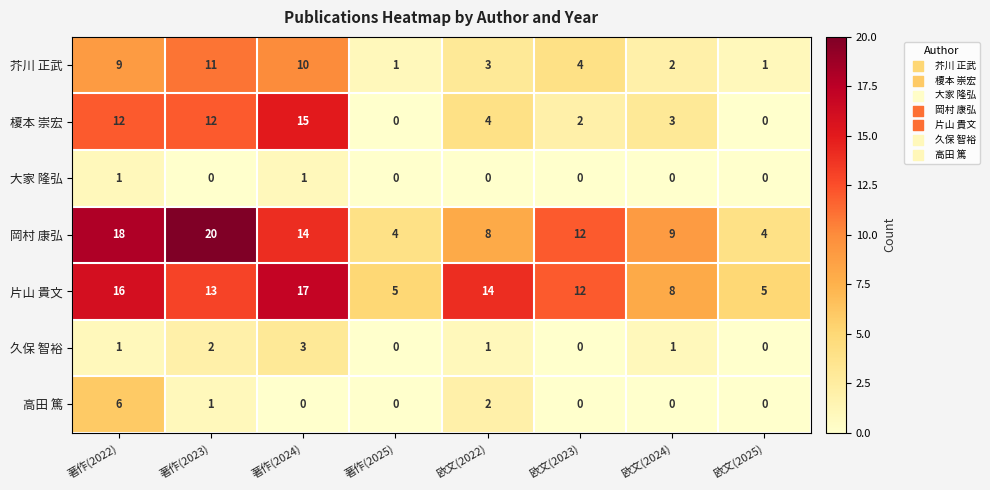

What is the average value of the 岡村 康弘 series?

11